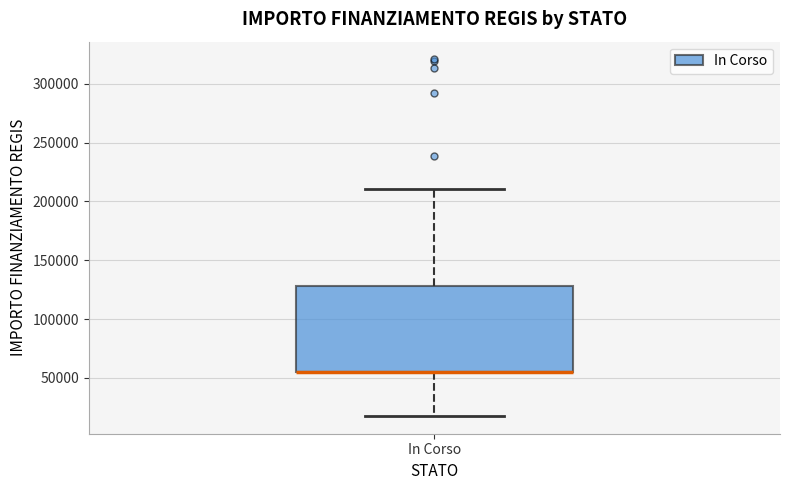

Read this box plot against the y-axis: the position of the median line, the range covered by the box, and the ends of both whiskers. The values are not printed on the chart, so give them approximately, as read against the axis.

median 55000 (drawn on the box's lower edge), box 55000 to 130000, whiskers 20000 to 210000